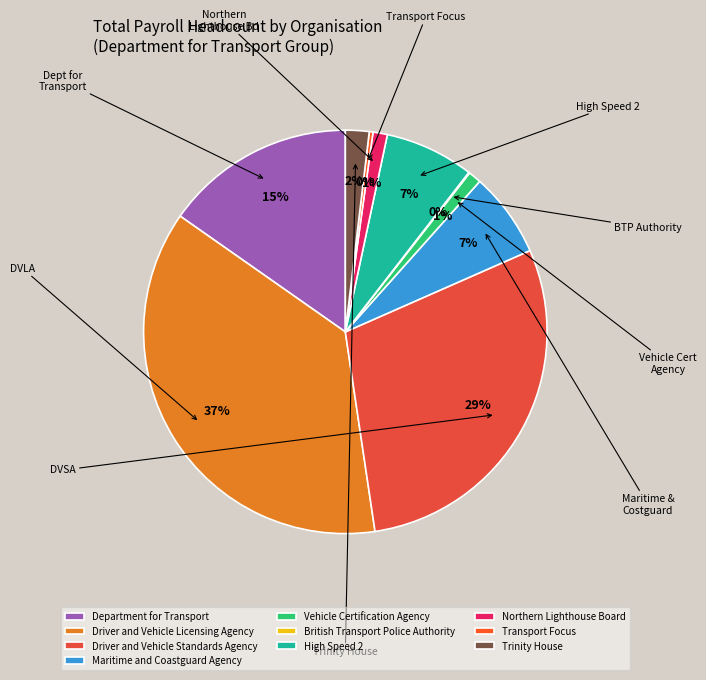

Rank the categories by value from highest to lowest.

Driver and Vehicle Licensing Agency, Driver and Vehicle Standards Agency, Department for Transport, High Speed 2, Maritime and Coastguard Agency, Trinity House, Northern Lighthouse Board, Vehicle Certification Agency, Transport Focus, British Transport Police Authority